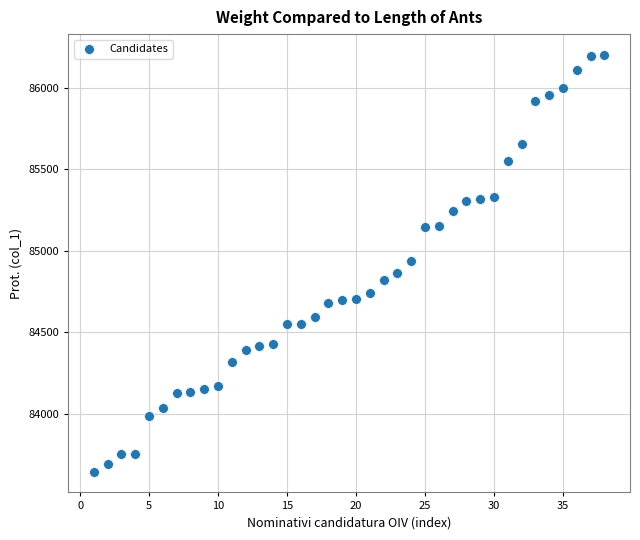

What is the range of Y values (max minus min)?

2555